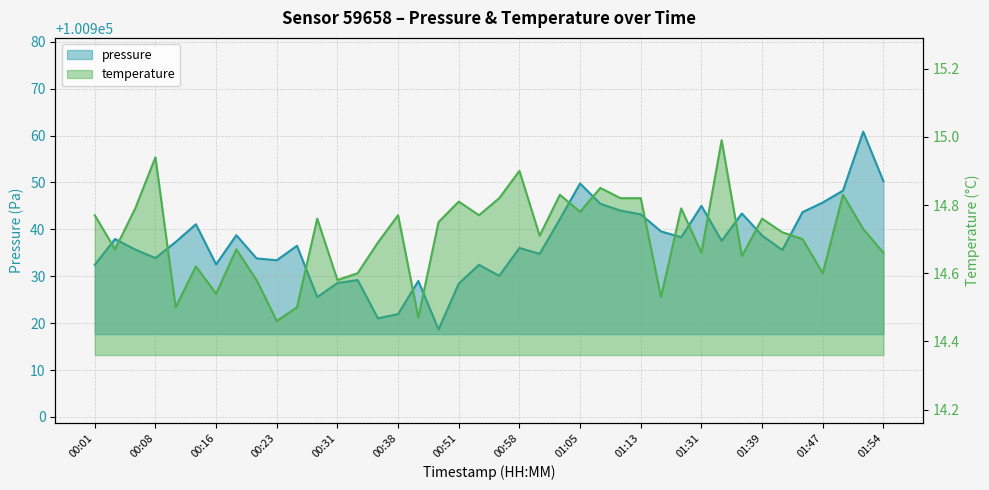

Reading left to right, what are all the values shown in this chart?

pressure: 00:01=100932.4	00:03=100937.9	00:06=100935.7	00:08=100933.9	00:11=100937.3	00:13=100941.1	00:16=100932.5	00:18=100938.8	00:21=100933.8	00:23=100933.4	00:26=100936.5	00:28=100925.6	00:31=100928.6	00:33=100929.2	00:36=100921.0	00:38=100921.9	00:41=100929.0	00:43=100918.7	00:51=100928.4	00:53=100932.4	00:56=100930.1	00:58=100936.0	01:01=100934.8	01:03=100942.2	01:05=100949.8	01:08=100945.4	01:10=100944.0	01:13=100943.2	01:15=100939.6	01:29=100938.3	01:31=100945.0	01:34=100937.6	01:36=100943.4	01:39=100938.7	01:42=100935.6	01:44=100943.7	01:47=100945.7	01:49=100948.2	01:52=100960.8	01:54=100950.2
temperature: 00:01=14.8	00:03=14.7	00:06=14.8	00:08=14.9	00:11=14.5	00:13=14.6	00:16=14.5	00:18=14.7	00:21=14.6	00:23=14.5	00:26=14.5	00:28=14.8	00:31=14.6	00:33=14.6	00:36=14.7	00:38=14.8	00:41=14.5	00:43=14.8	00:51=14.8	00:53=14.8	00:56=14.8	00:58=14.9	01:01=14.7	01:03=14.8	01:05=14.8	01:08=14.8	01:10=14.8	01:13=14.8	01:15=14.5	01:29=14.8	01:31=14.7	01:34=15.0	01:36=14.7	01:39=14.8	01:42=14.7	01:44=14.7	01:47=14.6	01:49=14.8	01:52=14.7	01:54=14.7